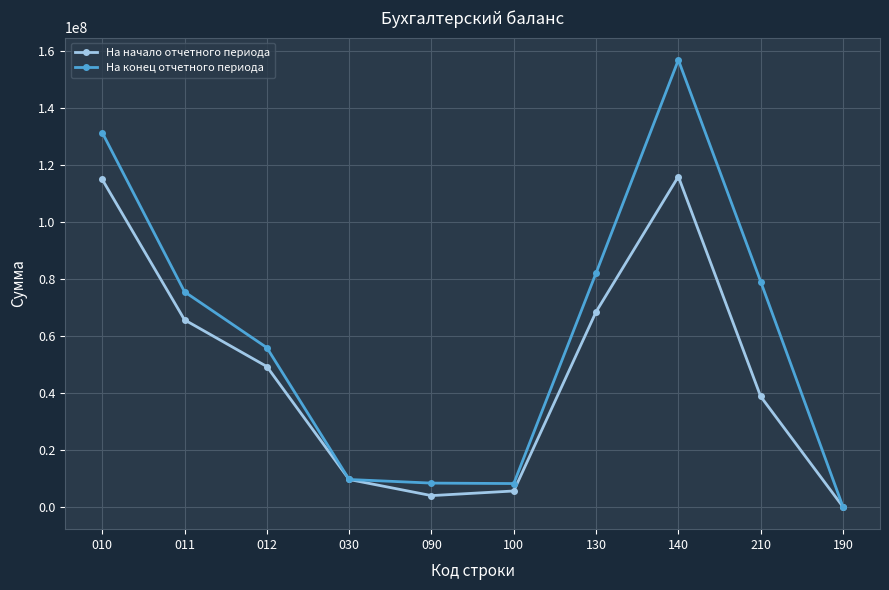

List the series in order of their peak value, lowest first.

На начало отчетного периода, На конец отчетного периода